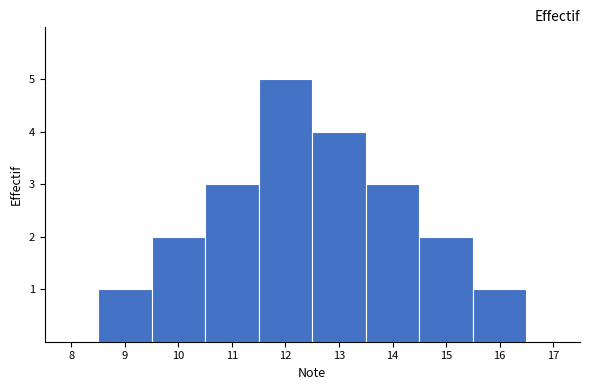

Reading left to right, list every bar in this chart as the range it spans on the x-axis followed by its height. The values are not printed on the chart, so give them approximately, as read against the axis.

7.5 to 8.5: 0
8.5 to 9.5: 1
9.5 to 10.5: 2
10.5 to 11.5: 3
11.5 to 12.5: 5
12.5 to 13.5: 4
13.5 to 14.5: 3
14.5 to 15.5: 2
15.5 to 16.5: 1
16.5 to 17.5: 0